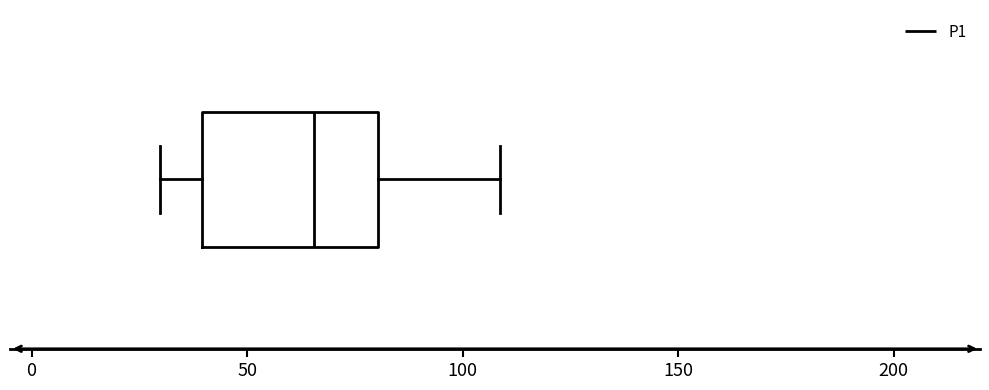

Where is the right edge of the box on the x-axis? The values are not printed on the chart, so give them approximately, as read against the axis.

80